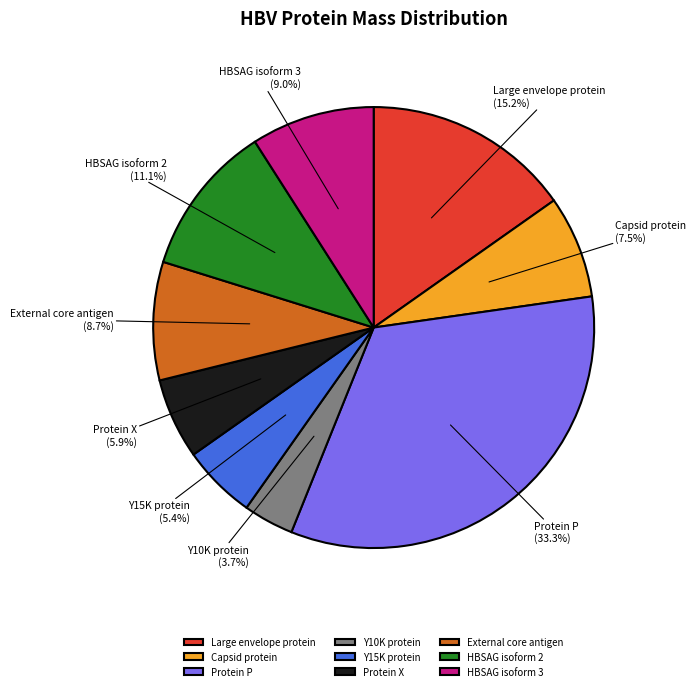

Is there any slice that represents more than half of the pie?

No